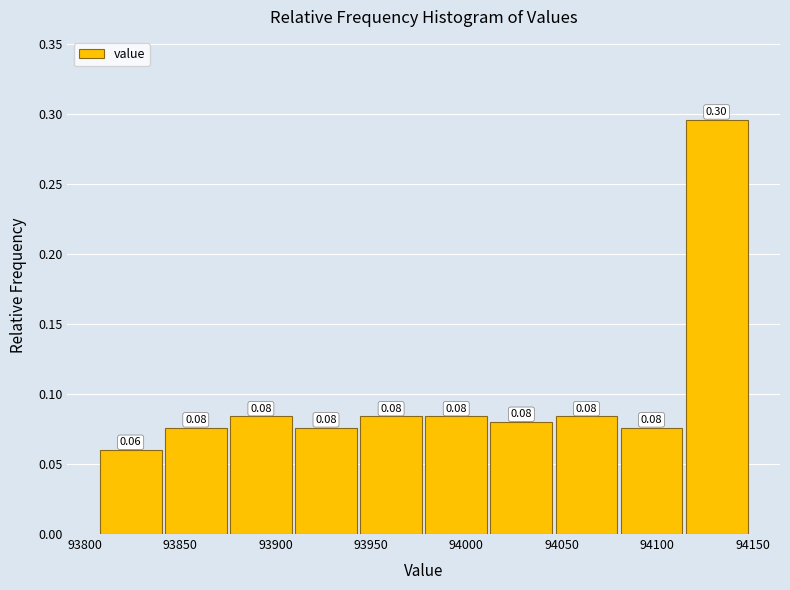

Over which range of the x-axis is the bar tallest?

94115 to 94150